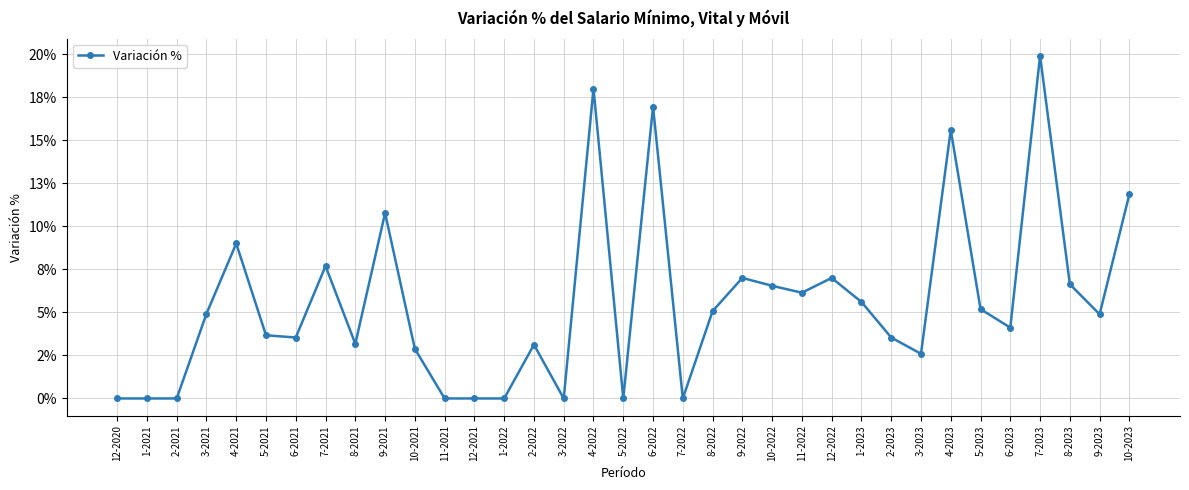

Does the chart have visible grid lines?

Yes